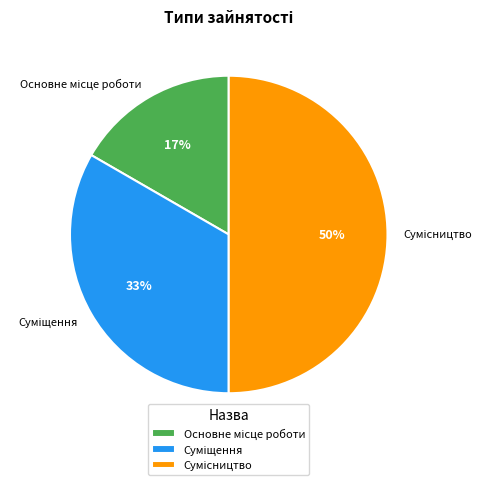

To the nearest percent, what is the average slice percentage?

33%